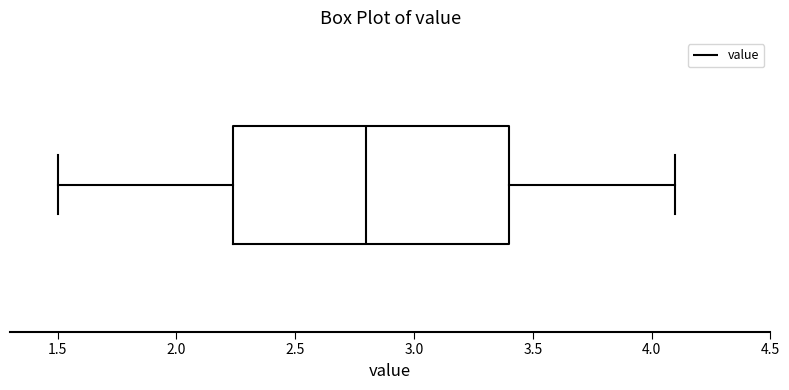

Where does the median line of the box sit on the x-axis? The values are not printed on the chart, so give them approximately, as read against the axis.

2.80